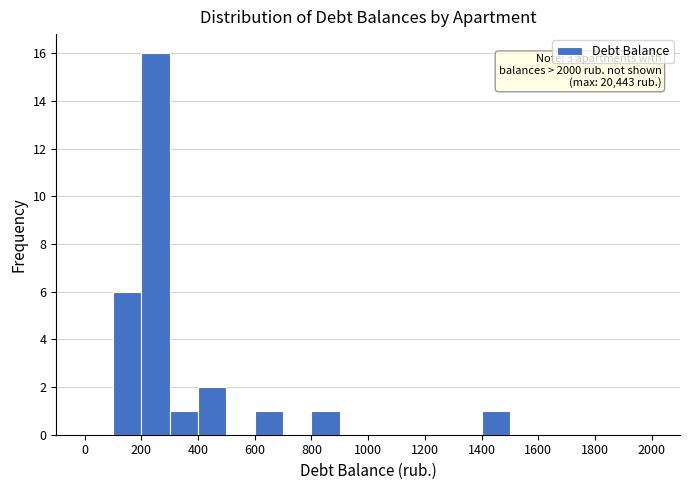

Which range on the x-axis has the tallest bar?

200 to 300